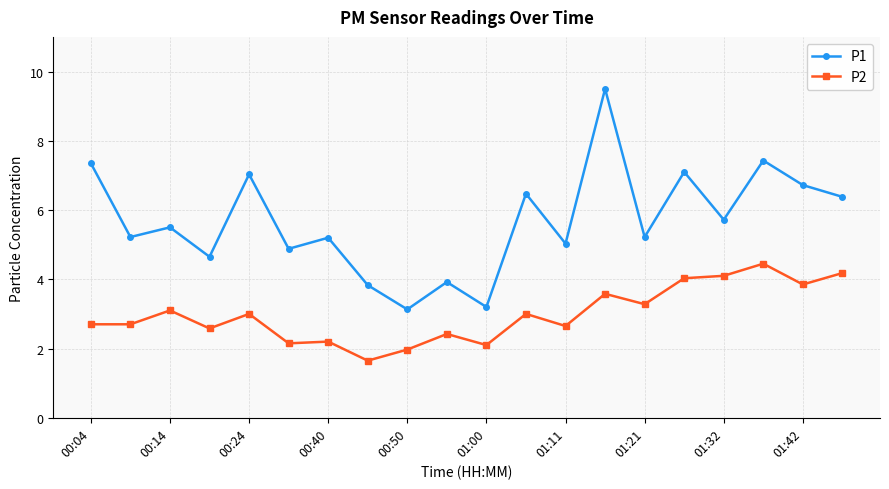

Count the number of categories in the chart.

20